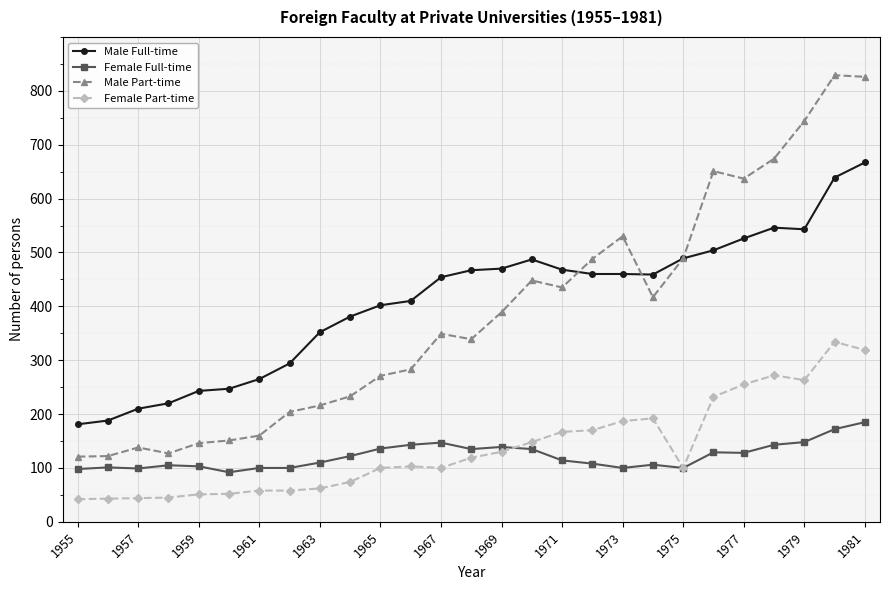

True or false: Female Part-time and Male Part-time intersect in this chart.

False